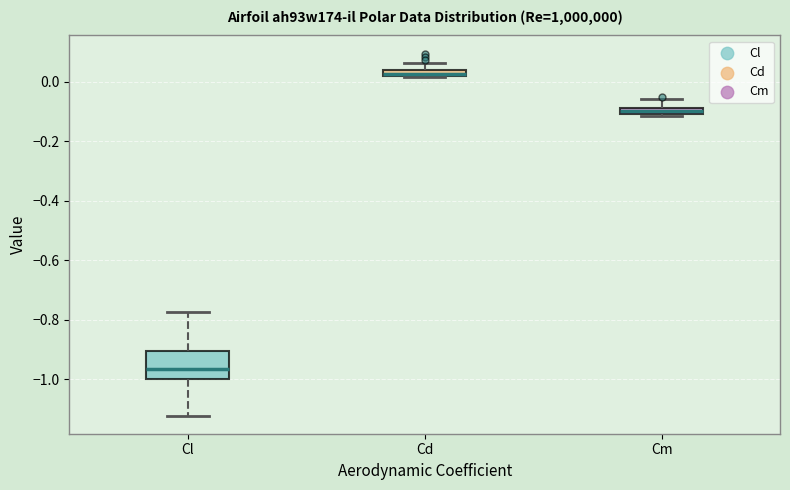

Where is the lower edge of the box for Cl on the y-axis? The values are not printed on the chart, so give them approximately, as read against the axis.

-1.00